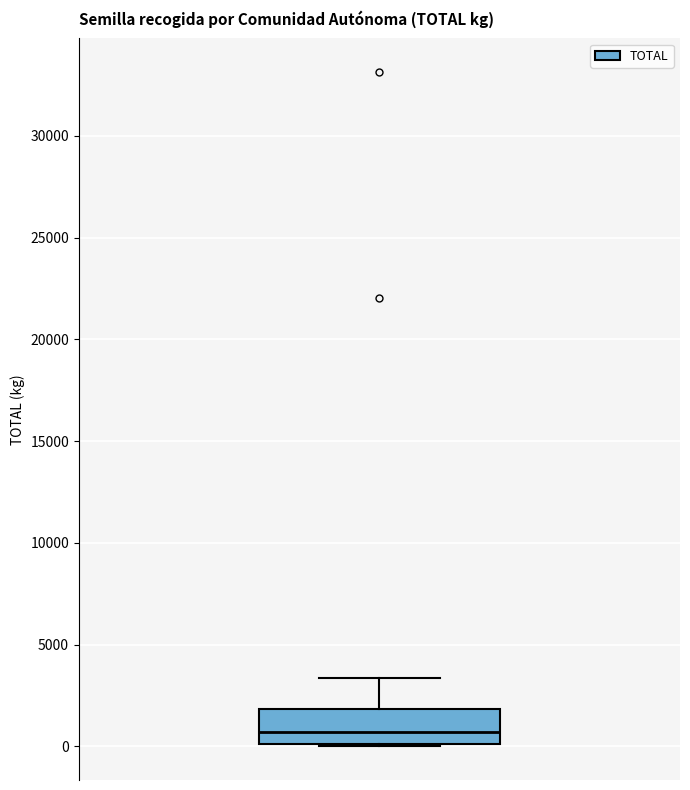

Transcribe this box plot: give where the median line is, the range the box spans, and where the two whiskers end, as read against the y-axis. The values are not printed on the chart, so give them approximately, as read against the axis.

median 500, box 0 to 2000, whiskers 0 to 3500